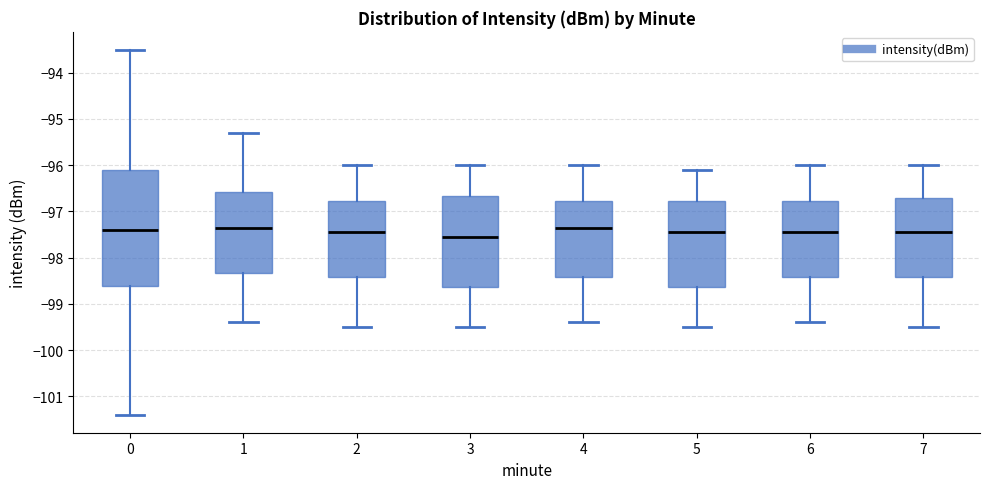

Reading left to right, transcribe this box plot: for each box, give where its median line is, the range the box spans, and where its two whiskers end, as read against the y-axis. The values are not printed on the chart, so give them approximately, as read against the axis.

0: median -97.4, box -98.6 to -96.1, whiskers -101.4 to -93.5
1: median -97.3, box -98.3 to -96.6, whiskers -99.4 to -95.3
2: median -97.4, box -98.4 to -96.8, whiskers -99.5 to -96.0
3: median -97.5, box -98.6 to -96.7, whiskers -99.5 to -96.0
4: median -97.3, box -98.4 to -96.8, whiskers -99.4 to -96.0
5: median -97.4, box -98.6 to -96.8, whiskers -99.5 to -96.1
6: median -97.4, box -98.4 to -96.8, whiskers -99.4 to -96.0
7: median -97.4, box -98.4 to -96.7, whiskers -99.5 to -96.0